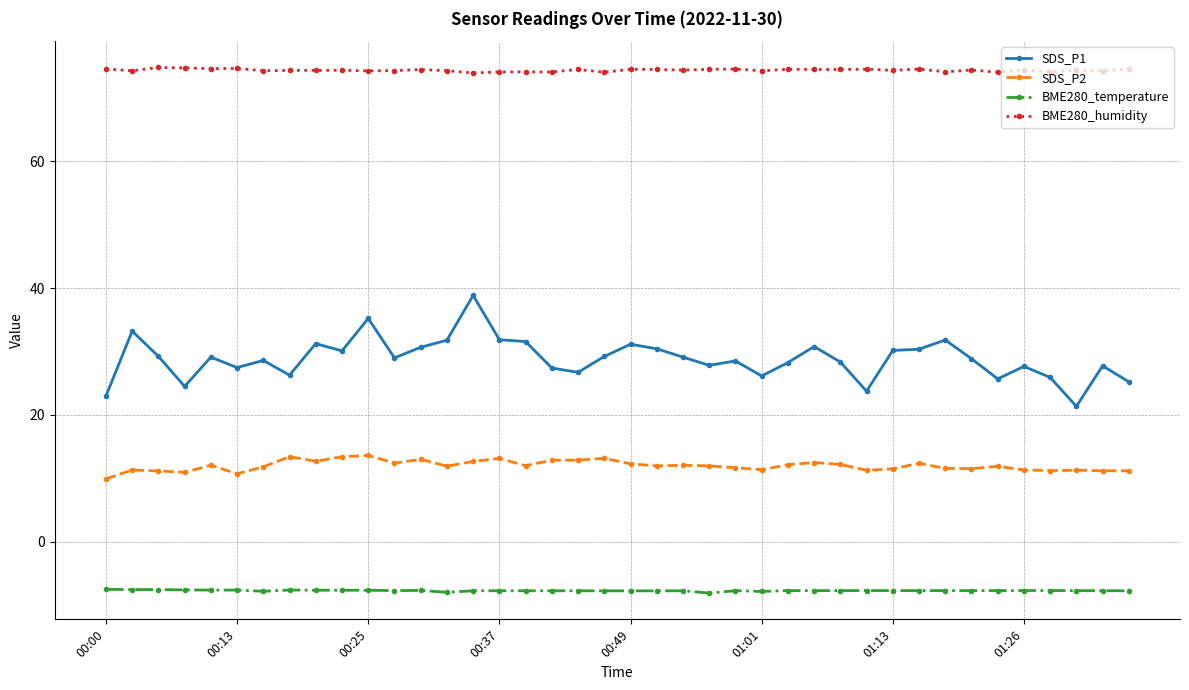

What is the difference between the second highest and second lowest values in the SDS_P2 series?

2.7